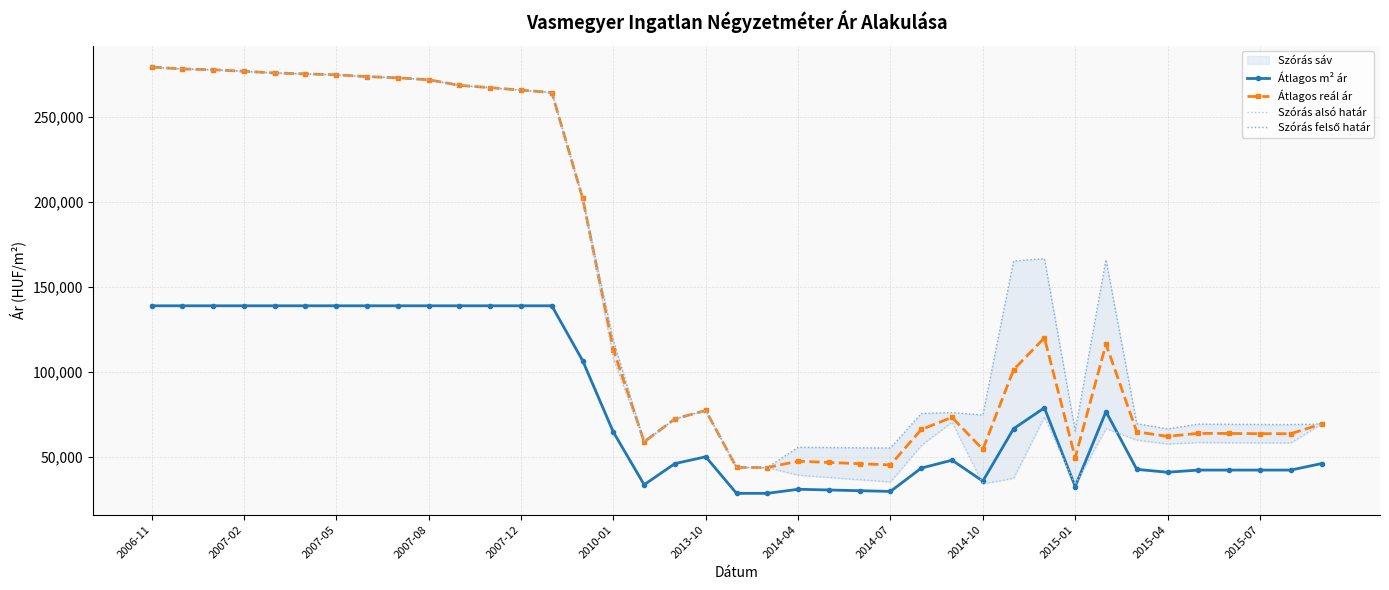

The value of Átlagos reál ár at 28 is 101323. True or false?

True